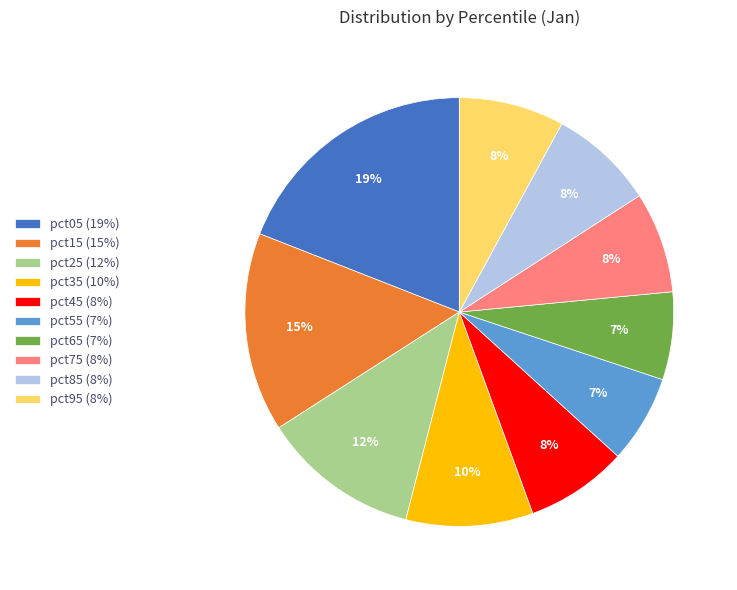

Count the number of slices in the pie.

10